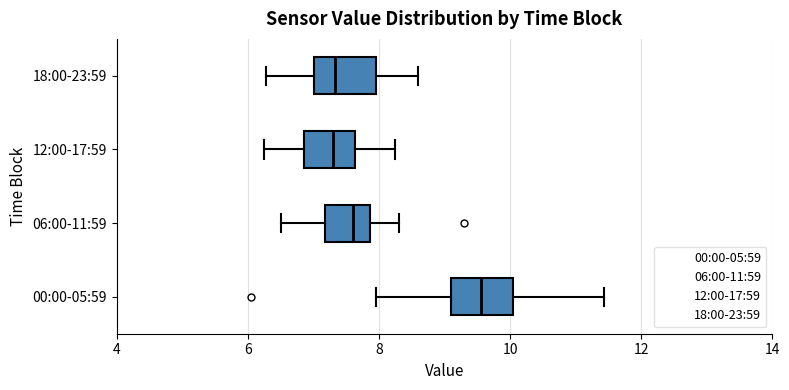

Reading bottom to top, transcribe this box plot: for each box, give where its median line is, the range the box spans, and where its two whiskers end, as read against the x-axis. The values are not printed on the chart, so give them approximately, as read against the axis.

00:00-05:59: median 9.6, box 9.0 to 10.0, whiskers 8.0 to 11.4
06:00-11:59: median 7.6, box 7.2 to 7.8, whiskers 6.6 to 8.4
12:00-17:59: median 7.4, box 6.8 to 7.6, whiskers 6.2 to 8.2
18:00-23:59: median 7.4, box 7.0 to 8.0, whiskers 6.2 to 8.6